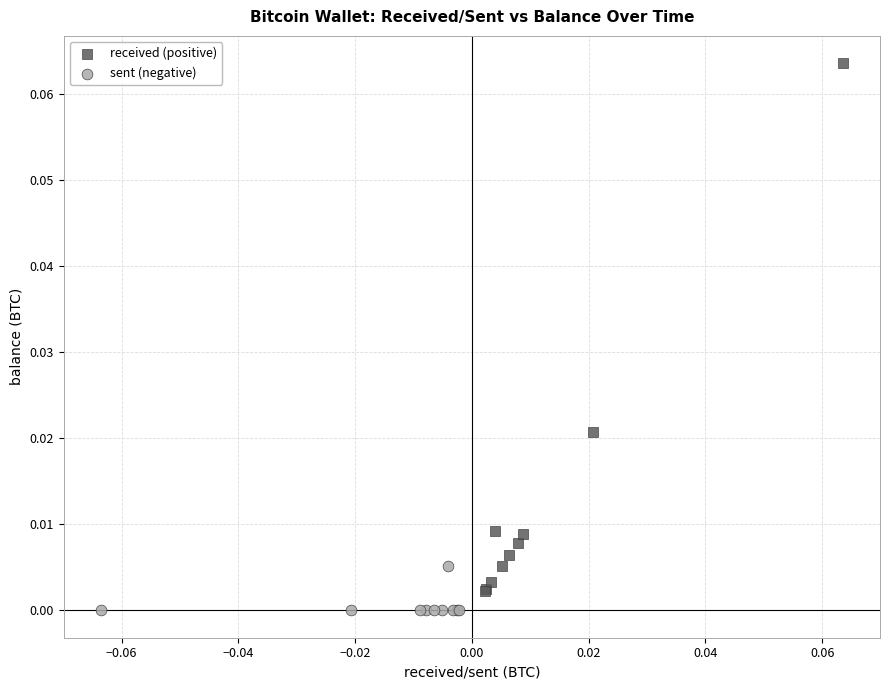

Which series contains the highest Y value?

received (positive)